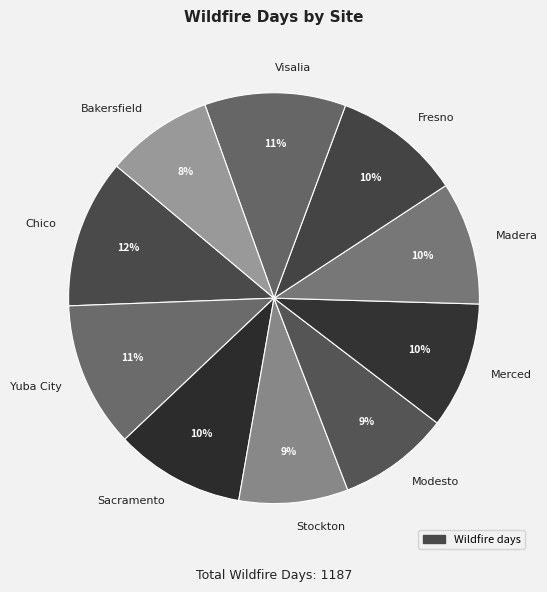

Count the number of slices in the pie.

10